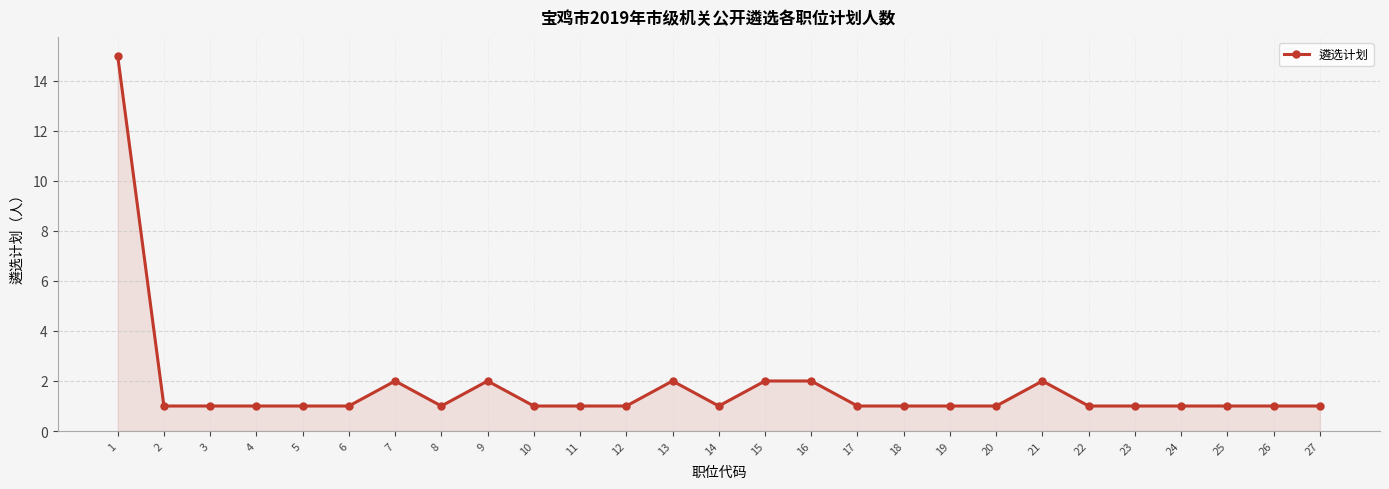

Reading left to right, what are all the values shown in this chart?

1=15	2=1	3=1	4=1	5=1	6=1	7=2	8=1	9=2	10=1	11=1	12=1	13=2	14=1	15=2	16=2	17=1	18=1	19=1	20=1	21=2	22=1	23=1	24=1	25=1	26=1	27=1